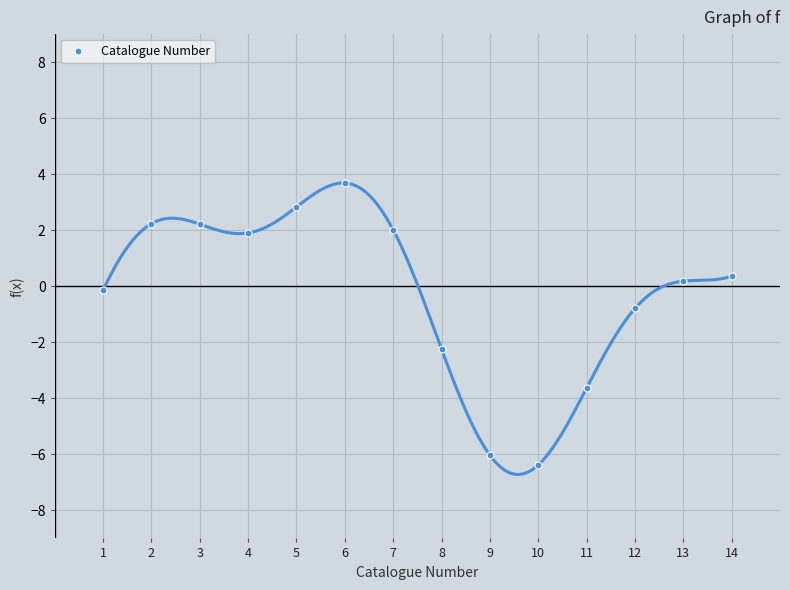

How many values are below 0?

6